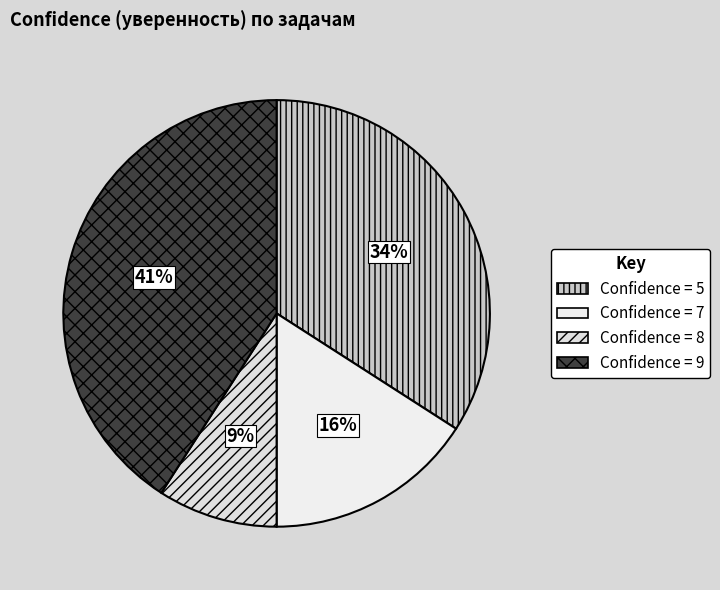

To the nearest percent, what is the average slice percentage?

25%